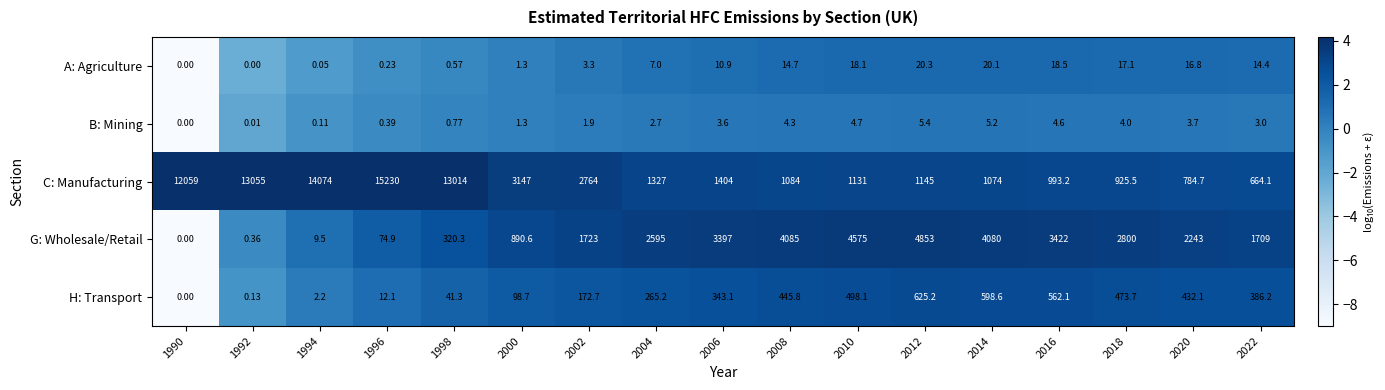

Which series has the widest spread of values?

C: Manufacturing